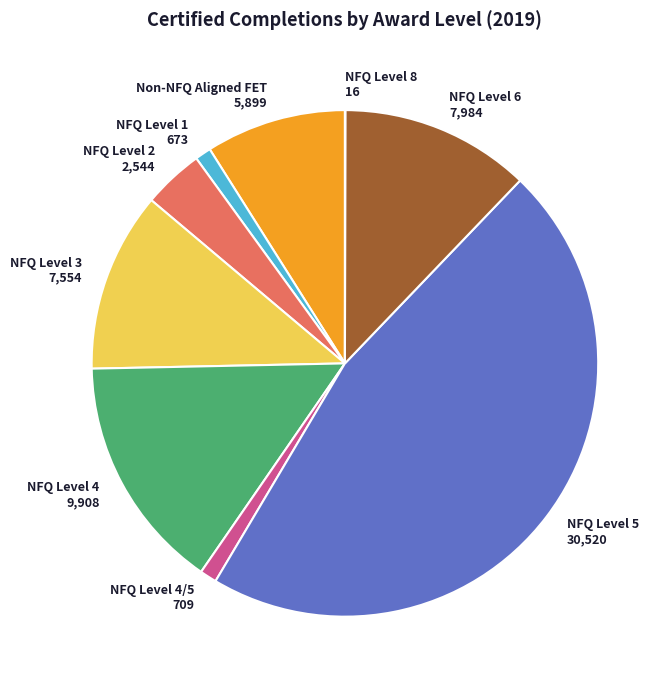

Is there any slice that represents more than half of the pie?

No